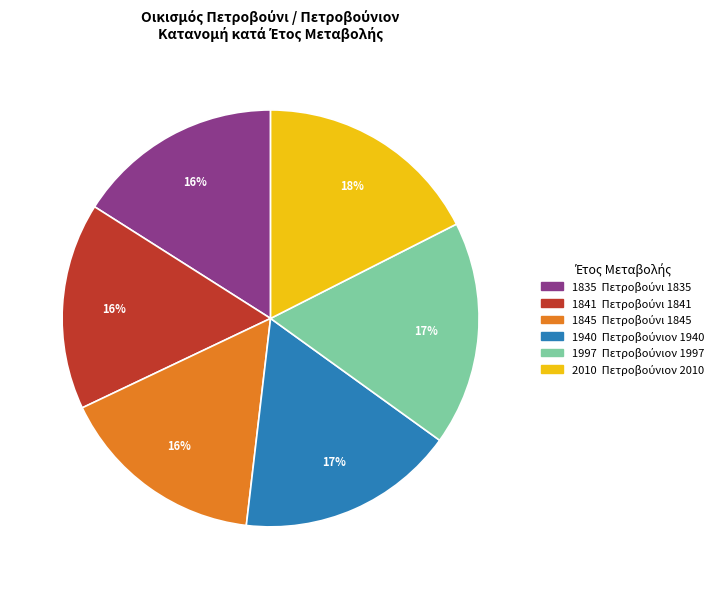

Is there a majority slice in this chart?

No